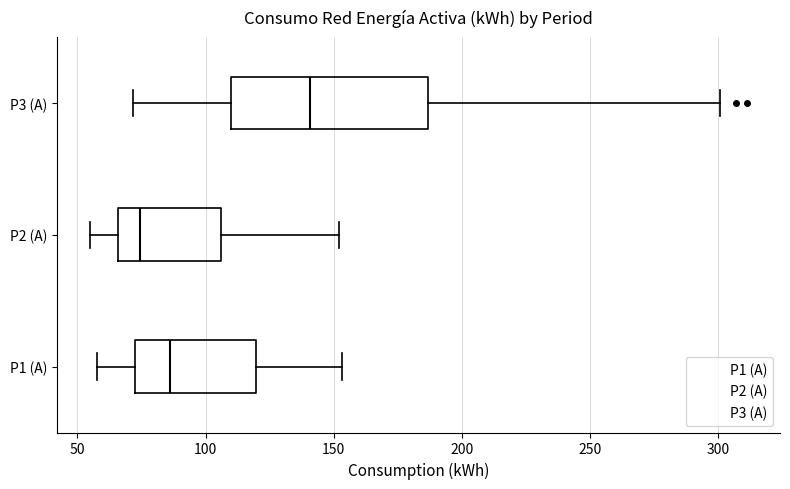

Which box is the widest, from its left edge to its right edge?

P3 (A)